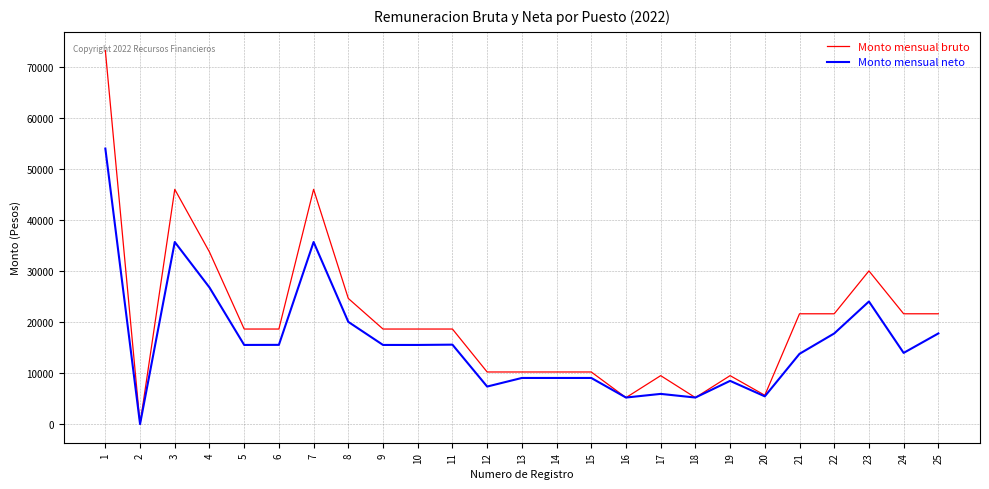

True or false: Monto mensual neto has a value of 15523.9 at 10.

True